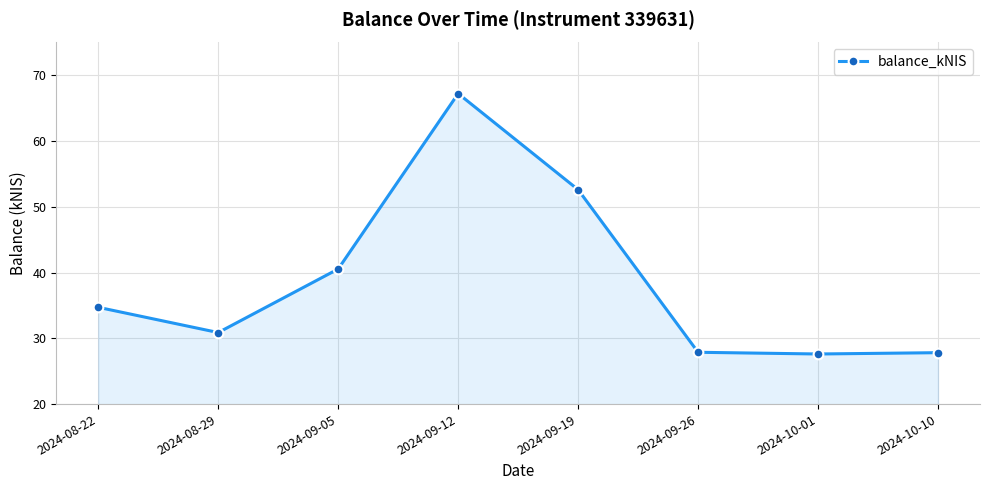

What is the label of the 2nd point from the right?

2024-10-01